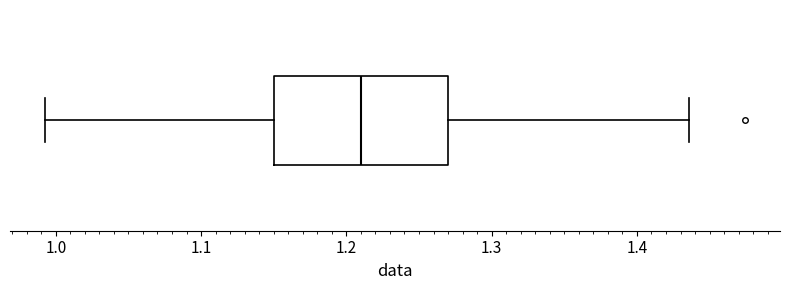

Where does the right whisker of the box end on the x-axis? The values are not printed on the chart, so give them approximately, as read against the axis.

1.44